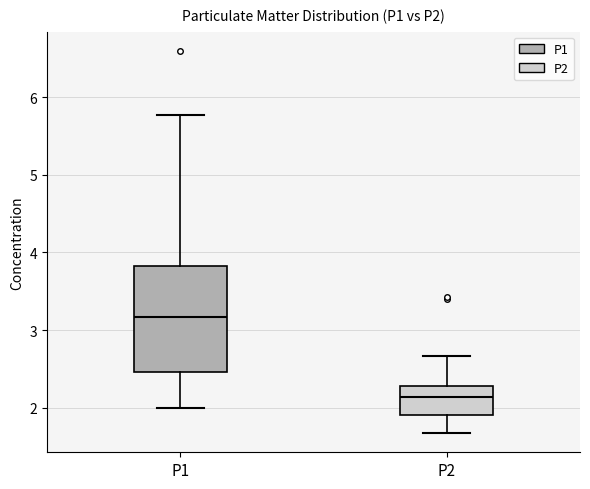

Which box's median line is the lowest?

P2